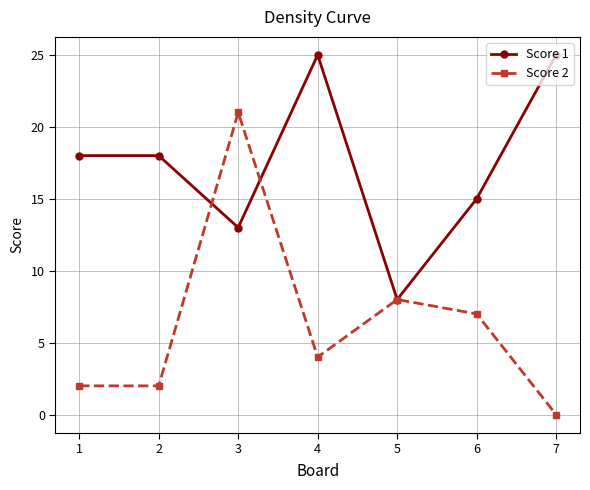

Where does the Score 2 series first go above 4?

3